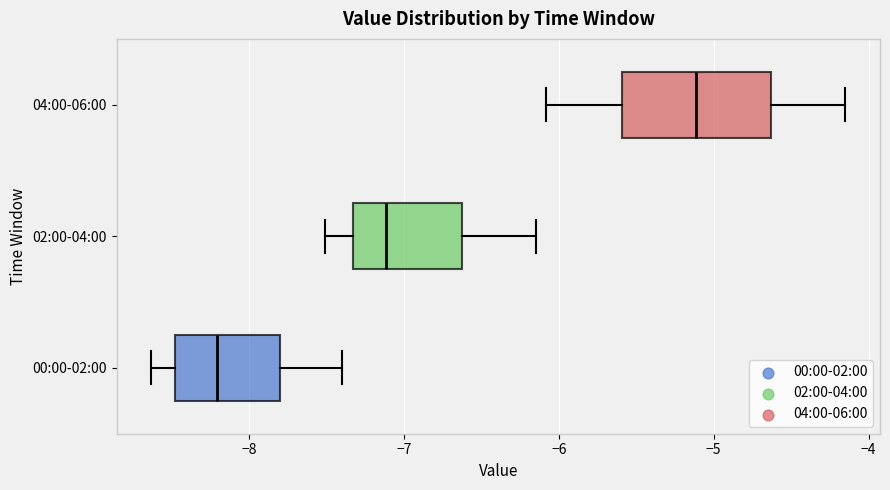

Reading bottom to top, read every box against the x-axis: the position of its median line, the range the box covers, and the ends of its whiskers. The values are not printed on the chart, so give them approximately, as read against the axis.

00:00-02:00: median -8.2, box -8.5 to -7.8, whiskers -8.6 to -7.4
02:00-04:00: median -7.1, box -7.3 to -6.6, whiskers -7.5 to -6.1
04:00-06:00: median -5.1, box -5.6 to -4.6, whiskers -6.1 to -4.1